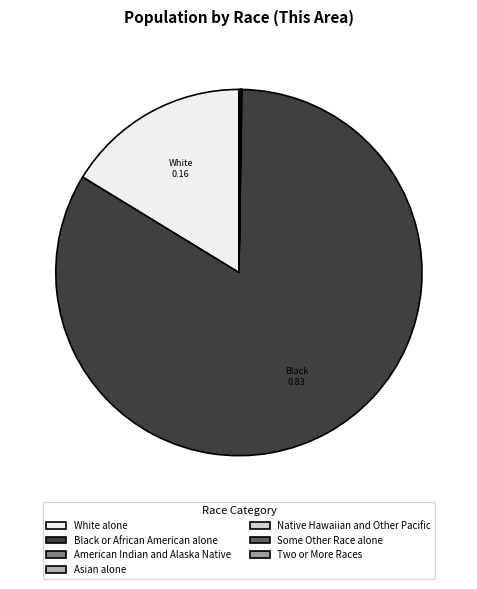

What percentage is the White alone slice, to the nearest percent?

16%